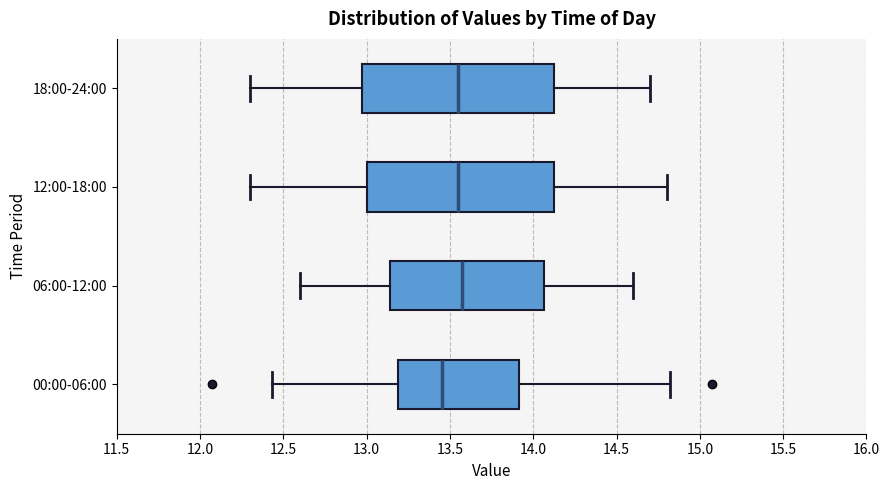

Reading bottom to top, read every box against the x-axis: the position of its median line, the range the box covers, and the ends of its whiskers. The values are not printed on the chart, so give them approximately, as read against the axis.

00:00-06:00: median 13.45, box 13.20 to 13.90, whiskers 12.45 to 14.80
06:00-12:00: median 13.60, box 13.15 to 14.05, whiskers 12.60 to 14.60
12:00-18:00: median 13.55, box 13.00 to 14.15, whiskers 12.30 to 14.80
18:00-24:00: median 13.55, box 13.00 to 14.15, whiskers 12.30 to 14.70